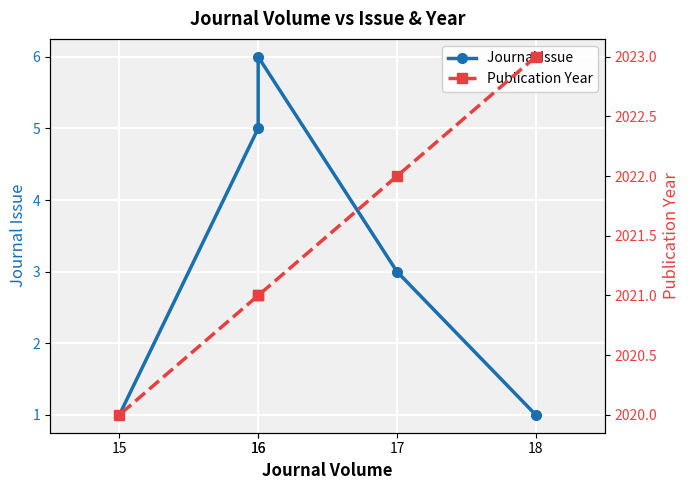

What is the total value across all series at 16?

2027